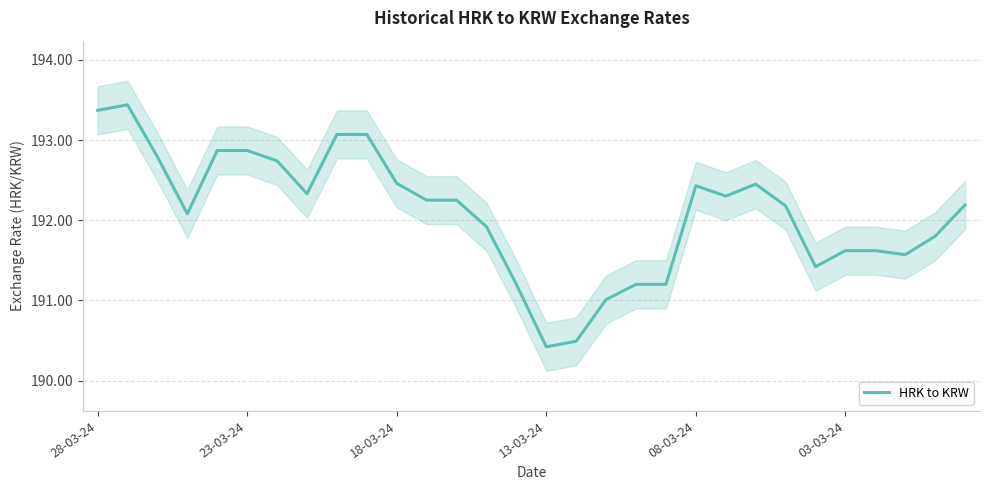

Between 13 and 22, which is larger?

22